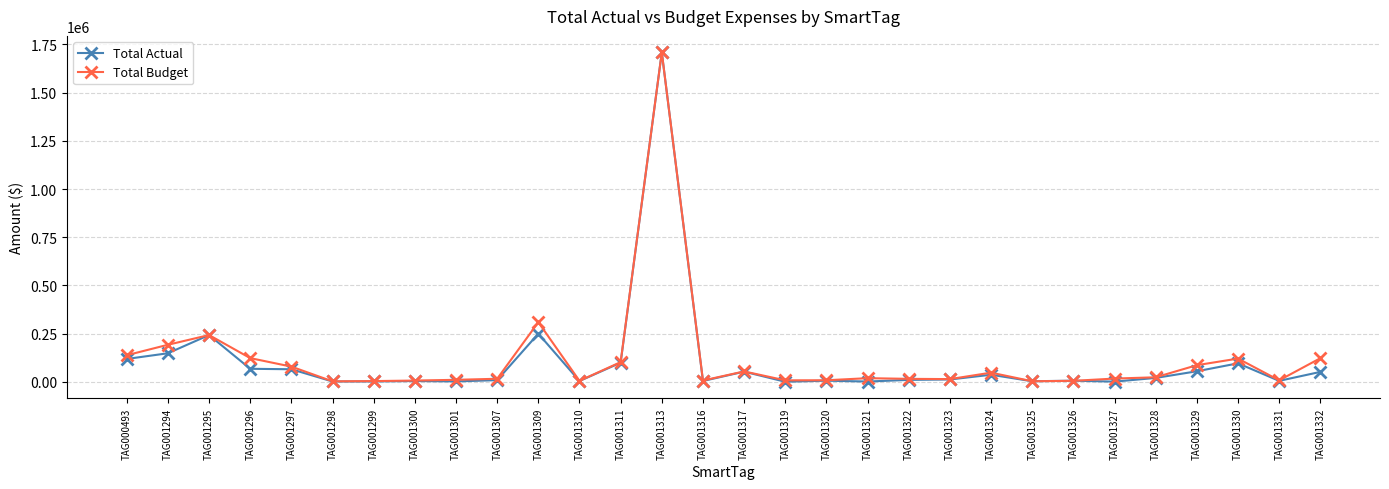

Where is Total Actual nearest to the value 854615?

TAG001309